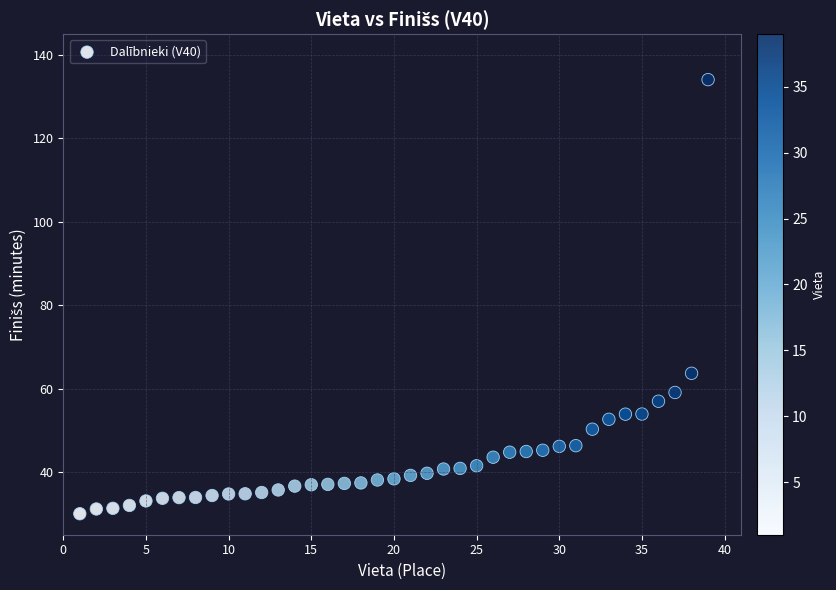

What is the range of X values (max minus min)?

38.0